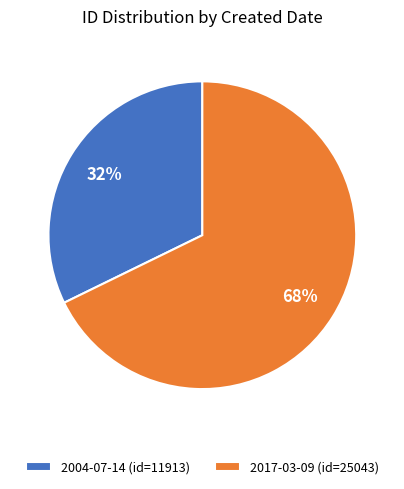

What is the smallest slice in the pie chart?

2004-07-14